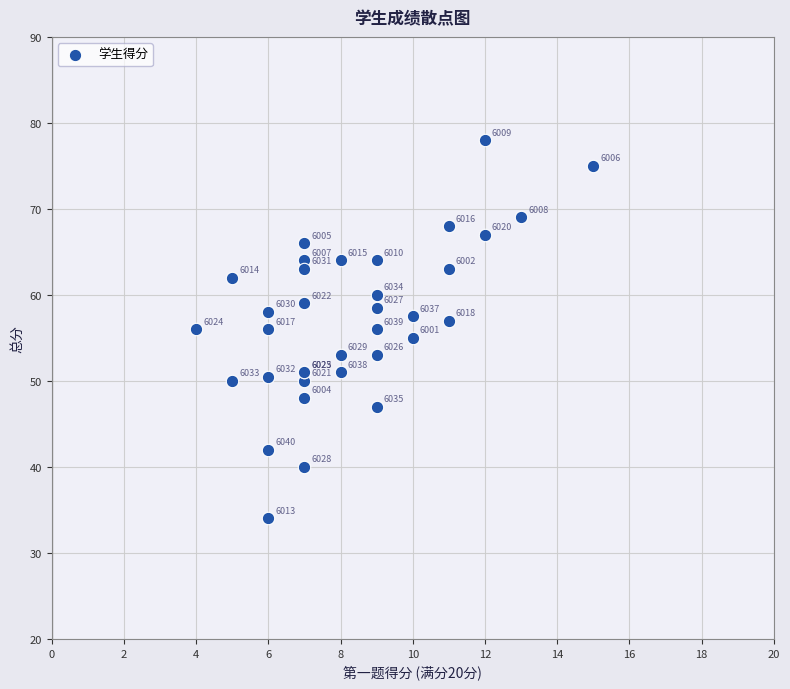

What Y value in the scatter plot is closest to 56?

56.0